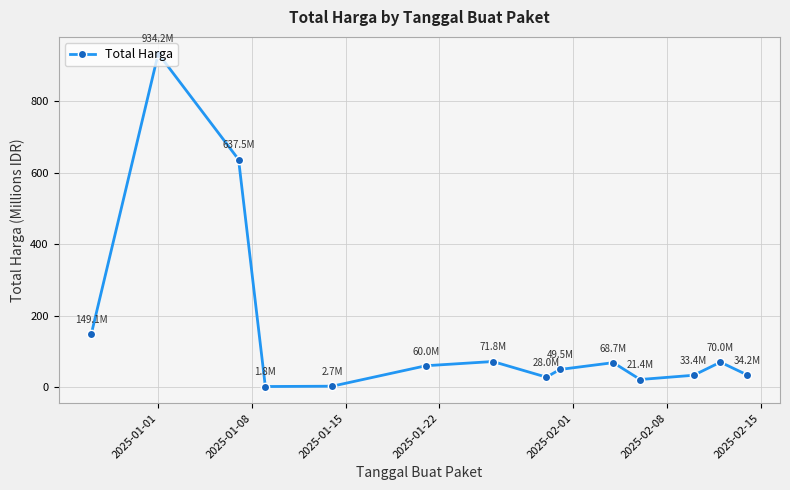

What is the value of the 13th point from the left?

70.0